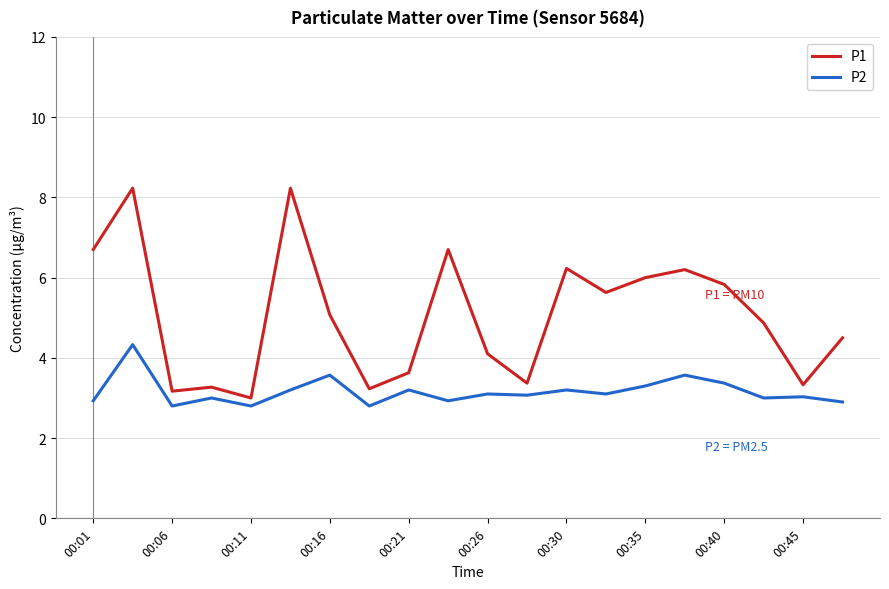

What is the sum of all P2 values?

63.2